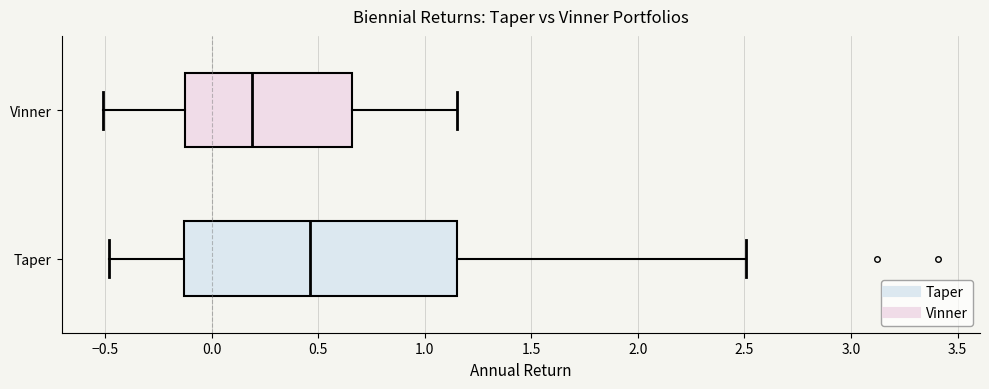

Where does the left whisker of the box for Vinner end on the x-axis? The values are not printed on the chart, so give them approximately, as read against the axis.

-0.50